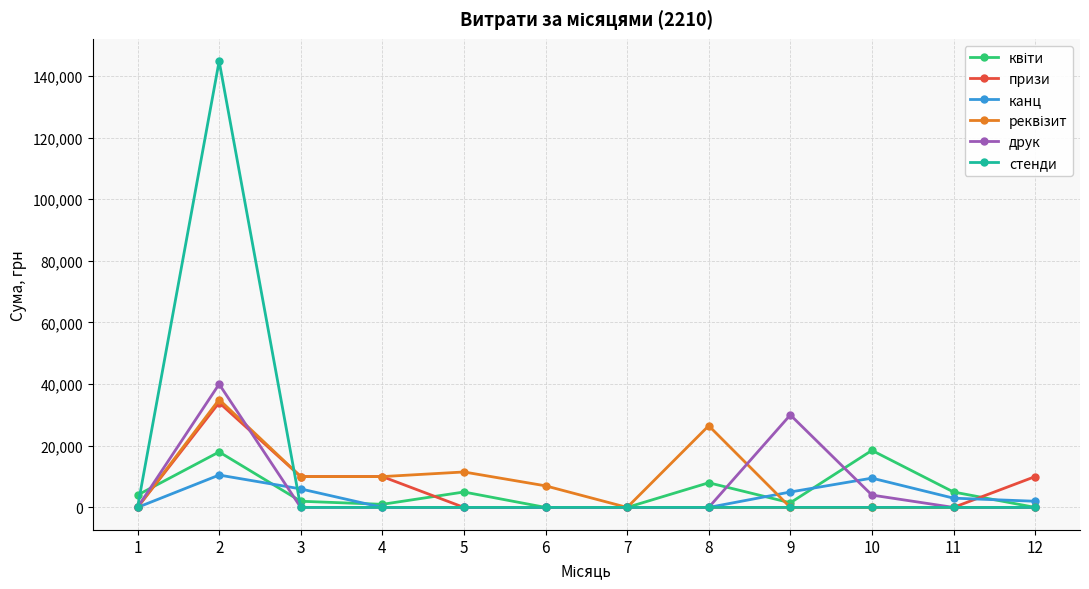

Which series changed the most between 9 and 11?

друк